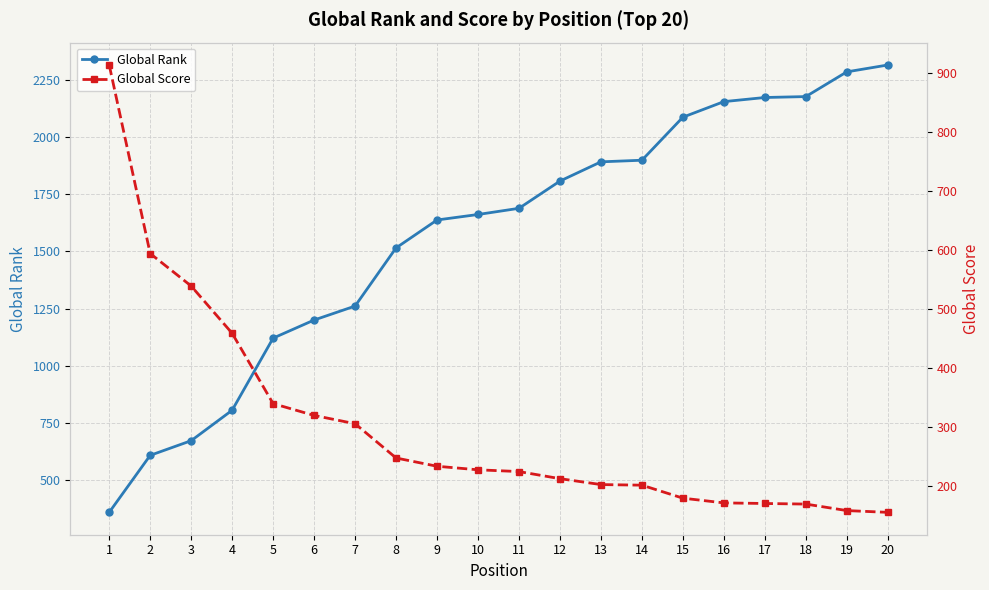

Which series has the largest total across all categories?

Global Rank